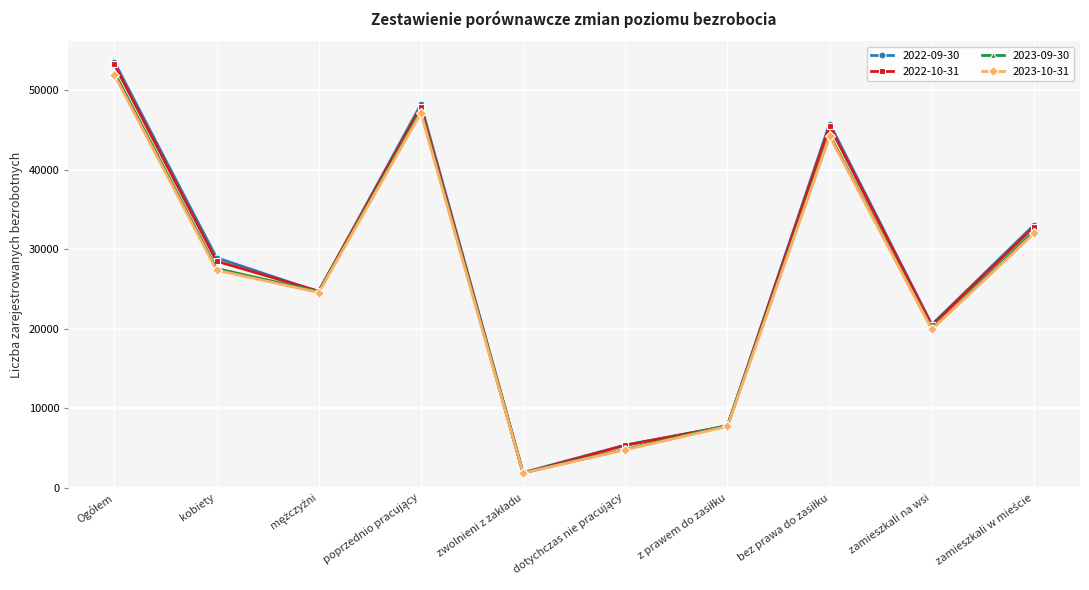

Which series has the largest range (max minus min)?

2022-09-30